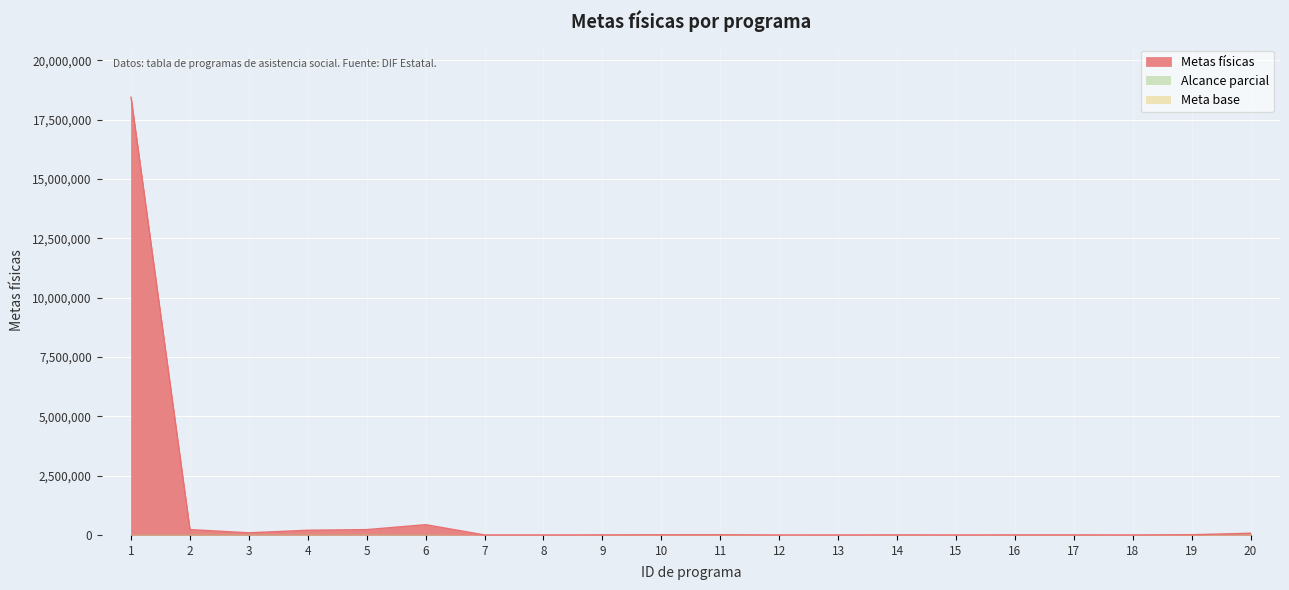

True or false: the data shows 9004 at 11.

True